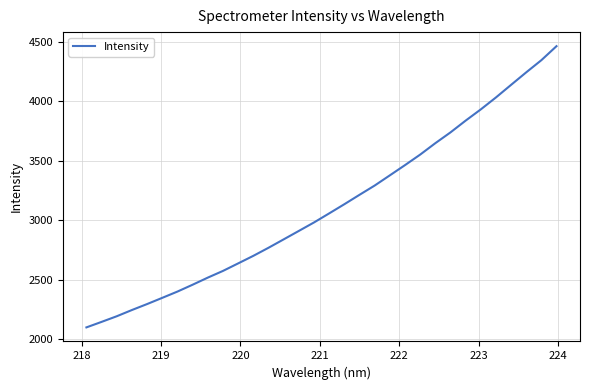

What is the maximum value shown in the chart?

4461.8